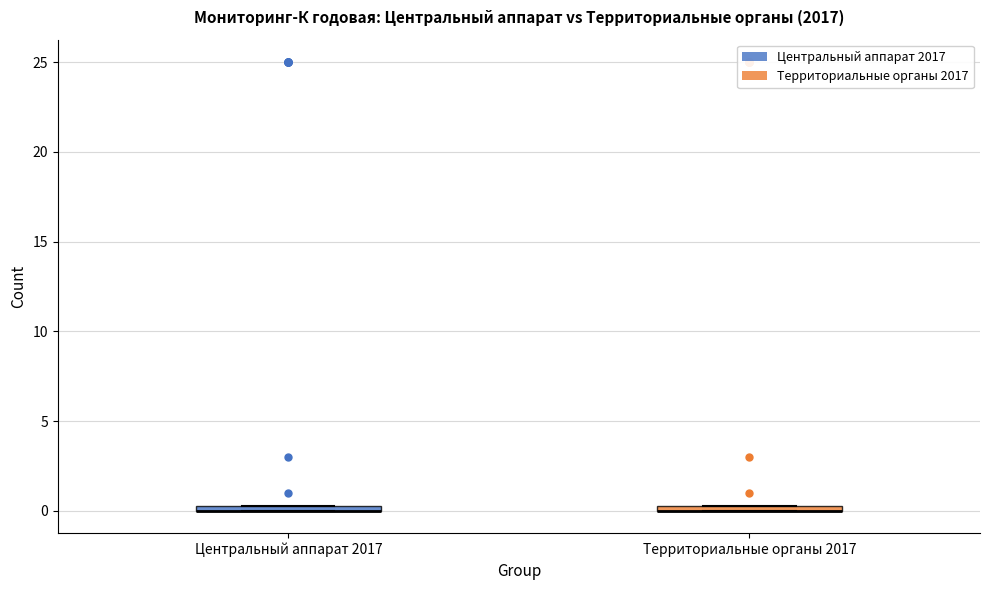

Where is the lower edge of the box for Центральный аппарат 2017 on the y-axis? The values are not printed on the chart, so give them approximately, as read against the axis.

0.0